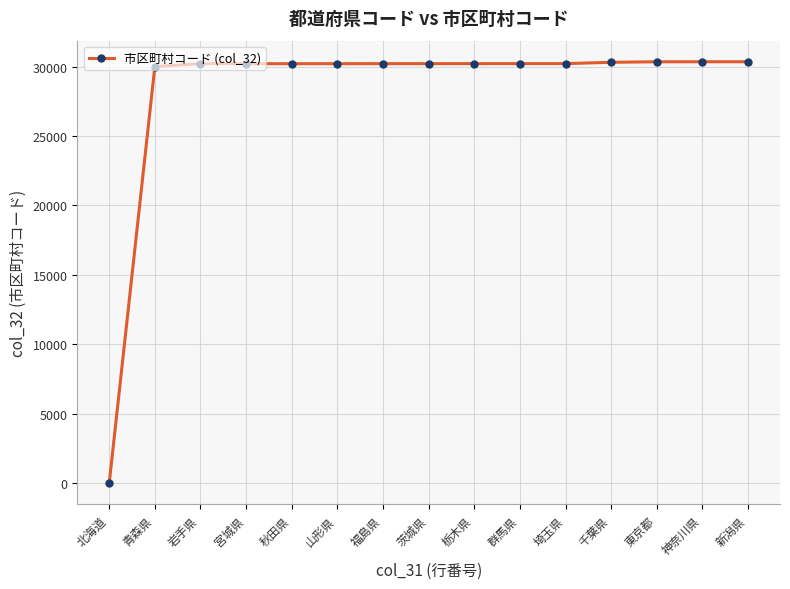

What is the average value?

28212